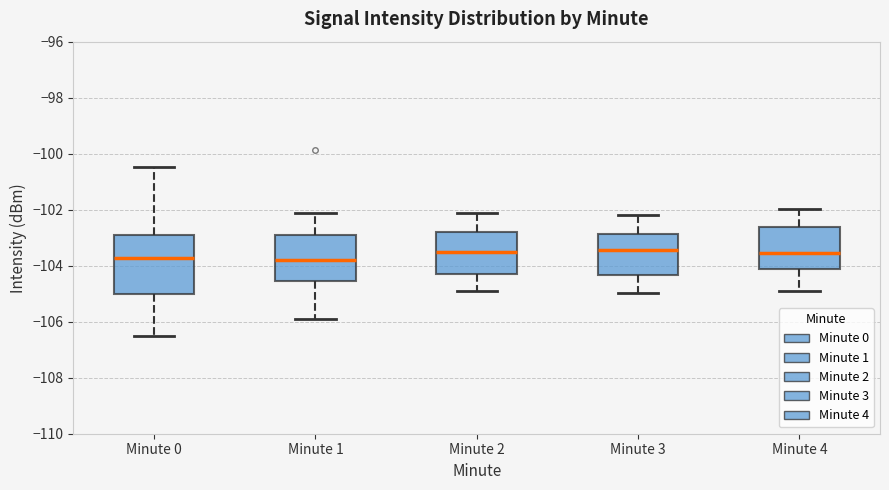

Reading left to right, transcribe this box plot: for each box, give where its median line is, the range the box spans, and where its two whiskers end, as read against the y-axis. The values are not printed on the chart, so give them approximately, as read against the axis.

Minute 0: median -103.8, box -105.0 to -103.0, whiskers -106.6 to -100.4
Minute 1: median -103.8, box -104.6 to -102.8, whiskers -106.0 to -102.2
Minute 2: median -103.6, box -104.4 to -102.8, whiskers -104.8 to -102.2
Minute 3: median -103.4, box -104.4 to -102.8, whiskers -105.0 to -102.2
Minute 4: median -103.6, box -104.2 to -102.6, whiskers -104.8 to -102.0